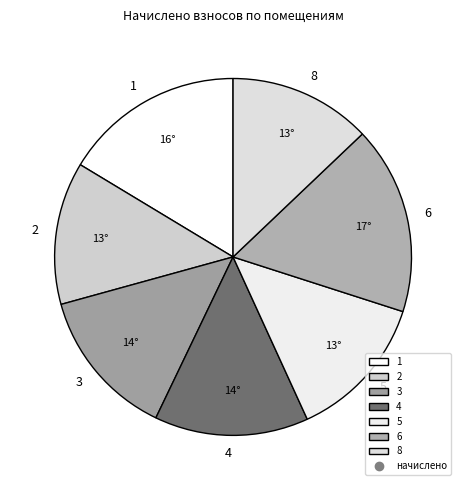

Is the sum of 5 and 1 greater than half?

No